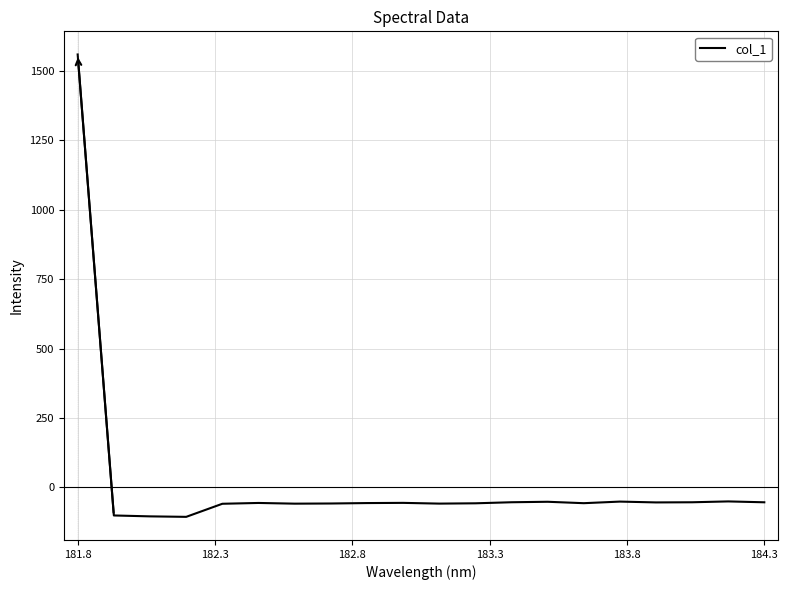

What is the minimum value shown in the chart?

-106.2